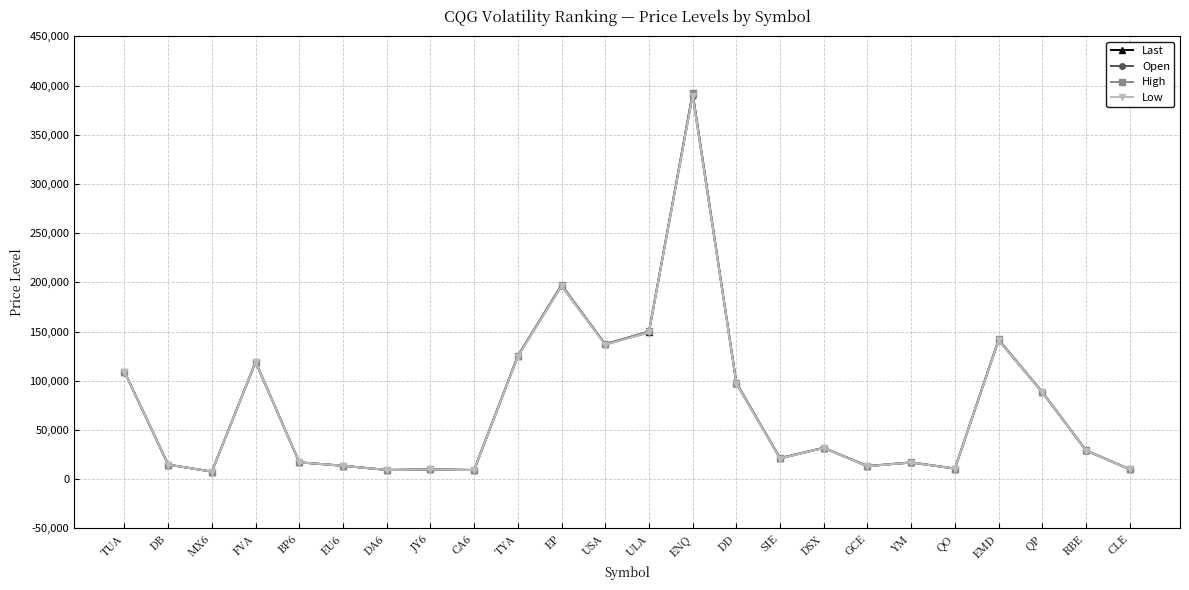

At which category is the sum across all series the highest?

ENQ